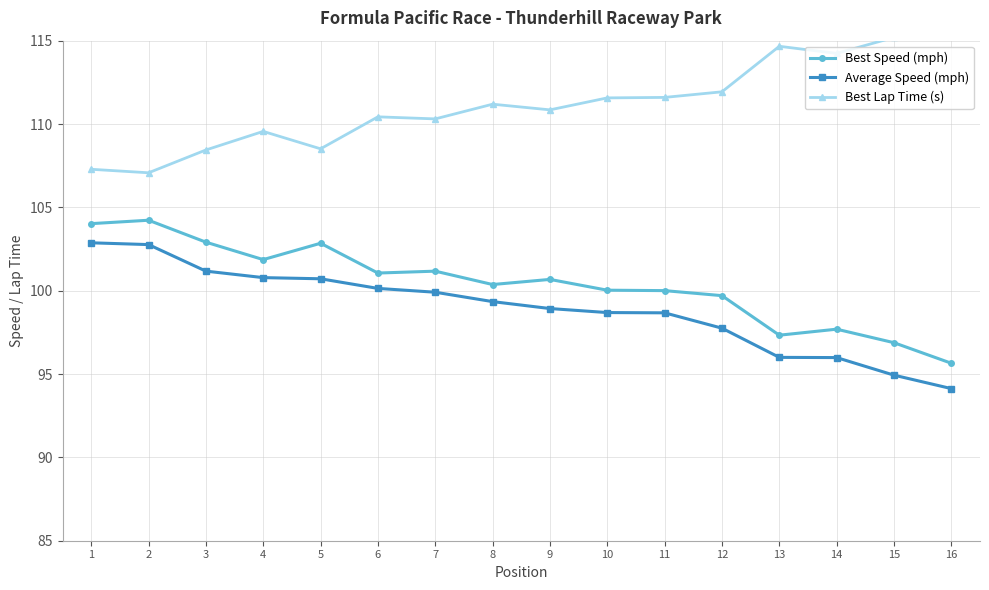

Which series has the widest spread of values?

Best Lap Time (s)